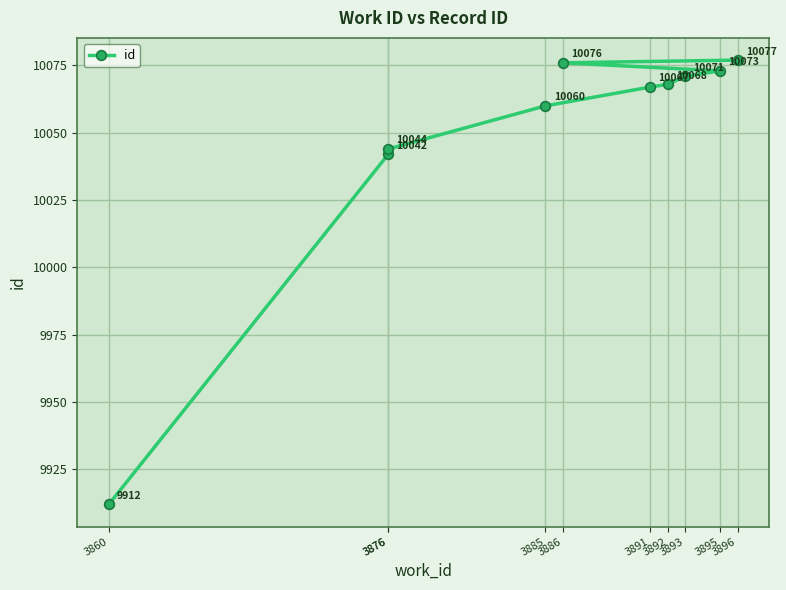

Which label corresponds to the largest value in the chart?

3896